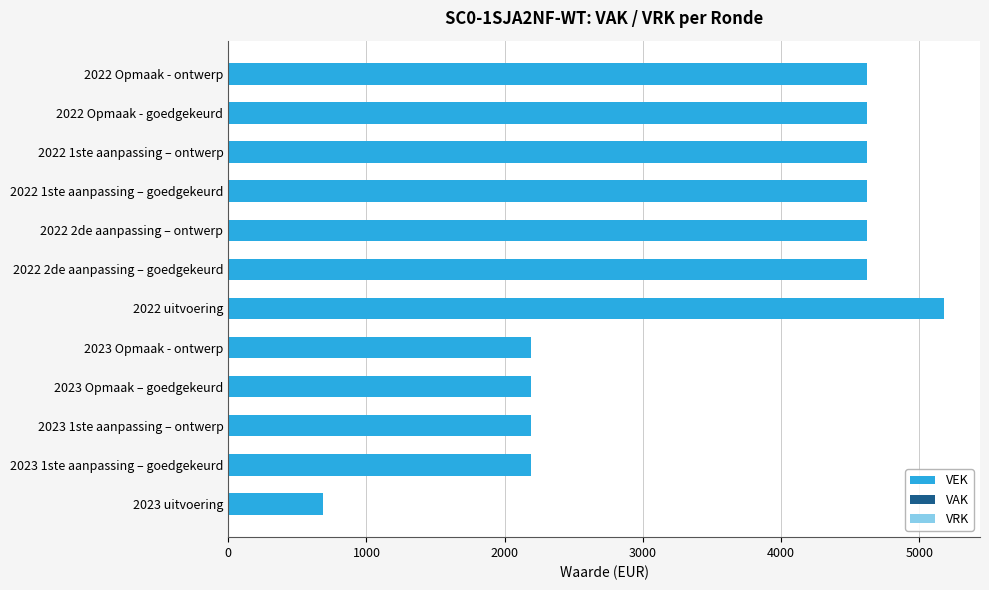

Is it true that the value at 2023 Opmaak – goedgekeurd is 2190?

True